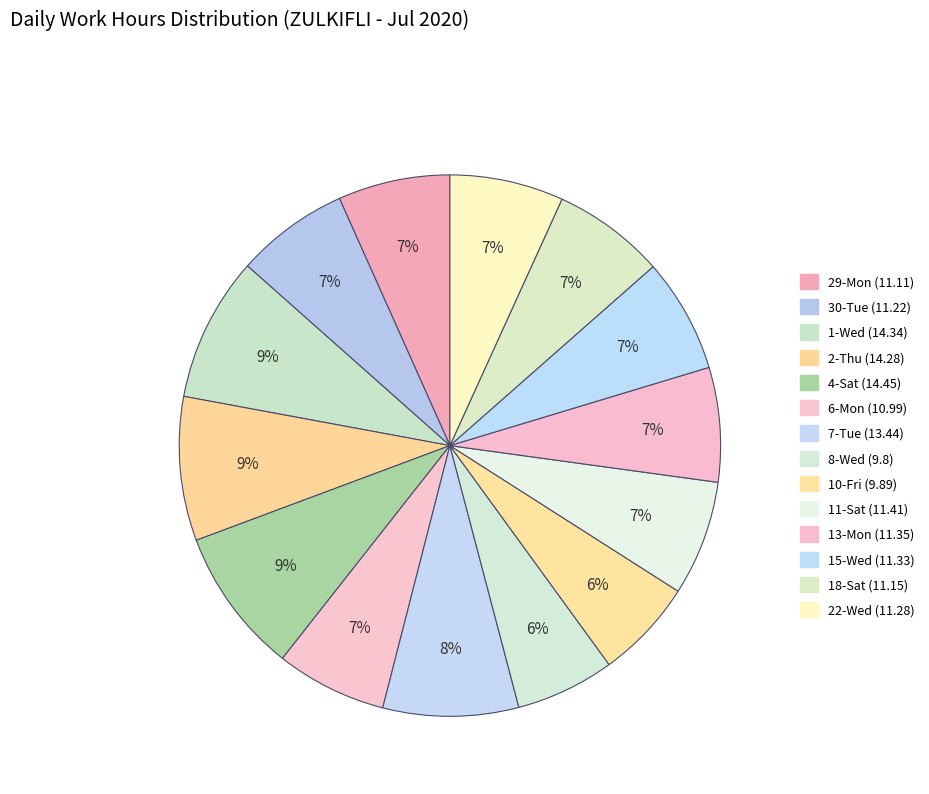

Do 1-Wed and 10-Fri together represent more than half of the pie?

No